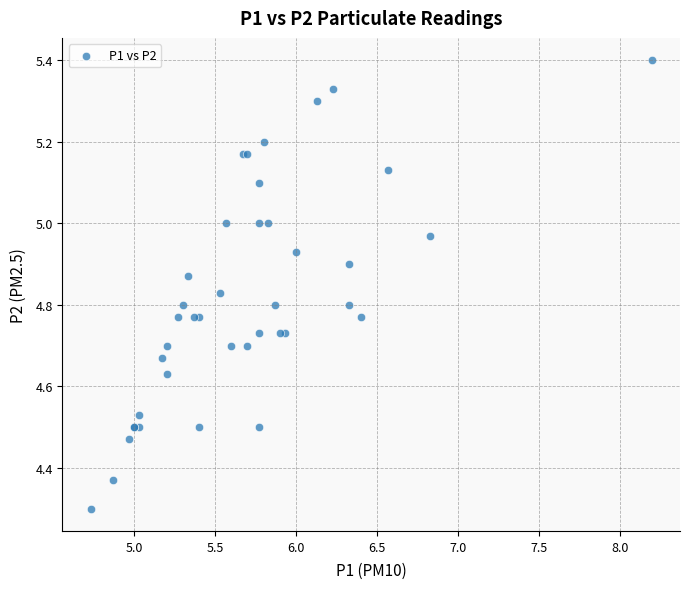

What Y value in the scatter plot is closest to 4?

4.3